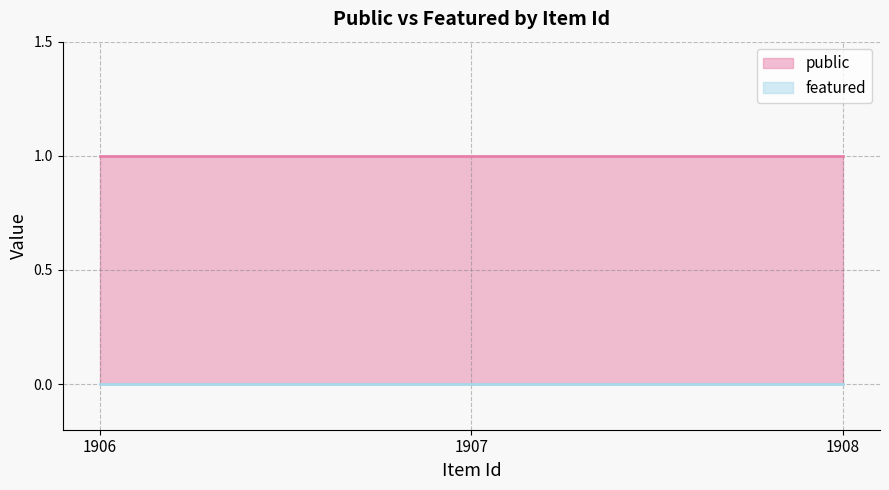

List the labels in order of public value, largest first.

1906, 1907, 1908